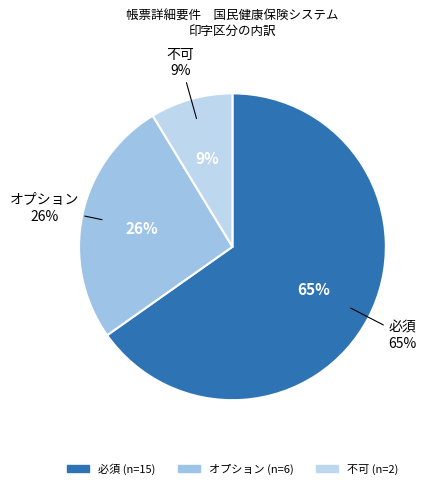

Combined, do オプション and 必須 account for over 50%?

Yes